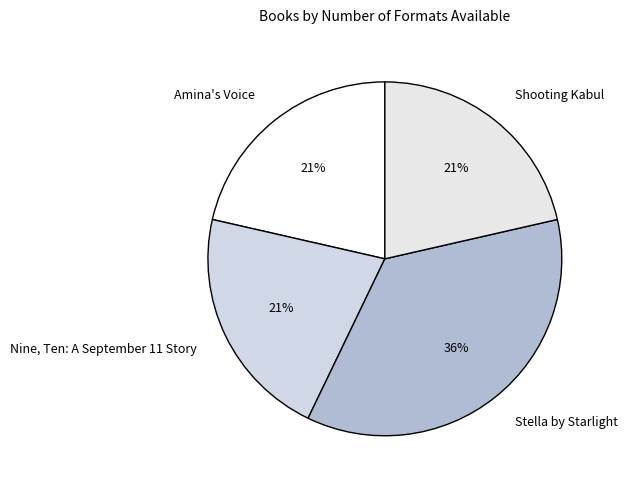

Between Amina's Voice and Stella by Starlight, which is larger?

Stella by Starlight